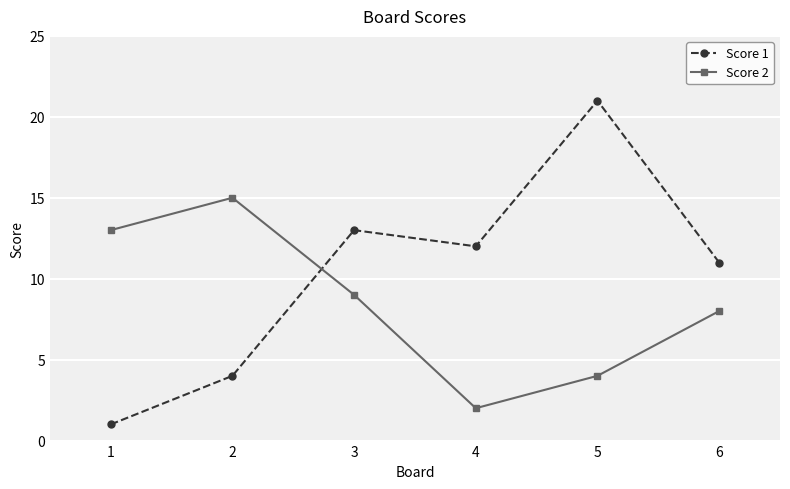

At 2, list the series in order from largest to smallest.

Score 2, Score 1